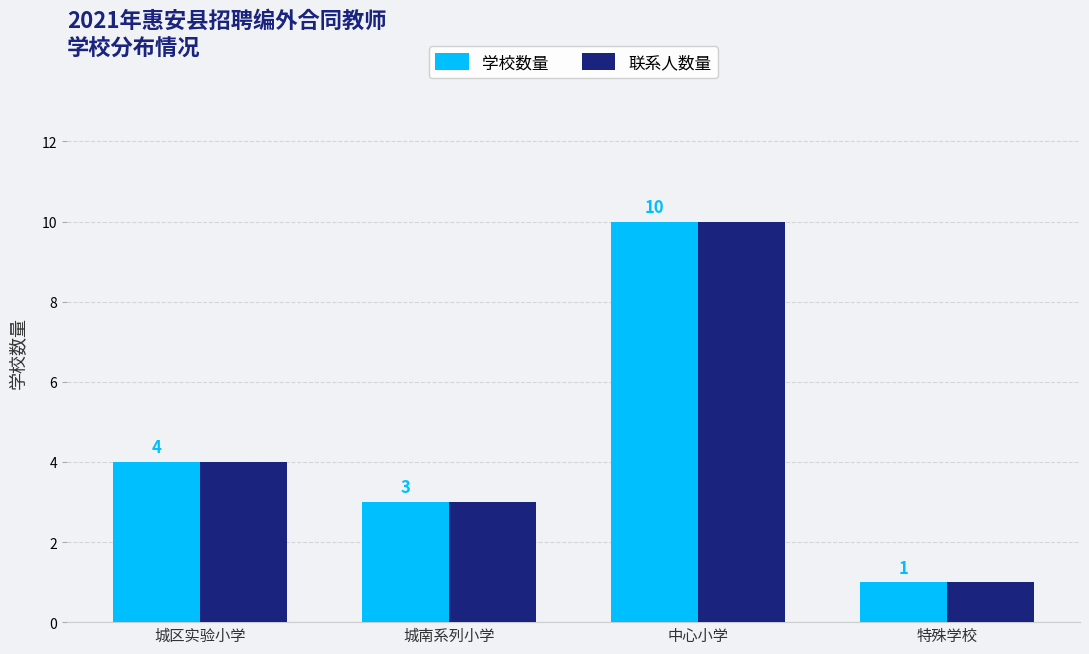

At which category is the sum across all series the highest?

中心小学